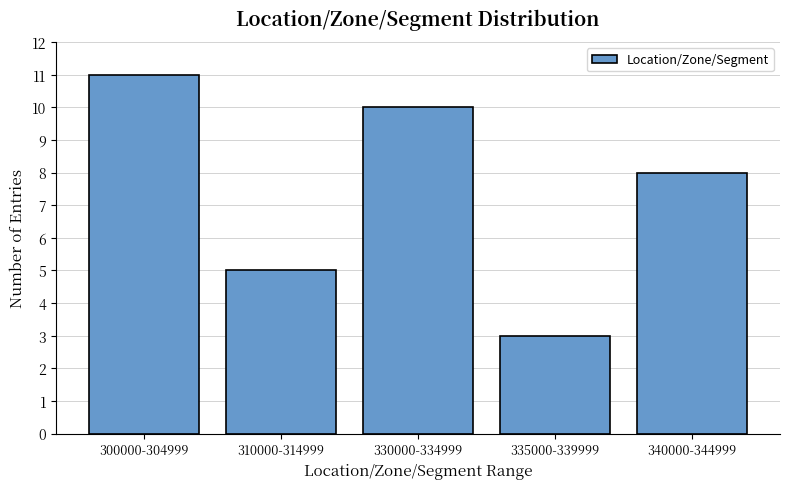

Reading left to right, what are all the values shown in this chart?

300000-304999=11	310000-314999=5	330000-334999=10	335000-339999=3	340000-344999=8